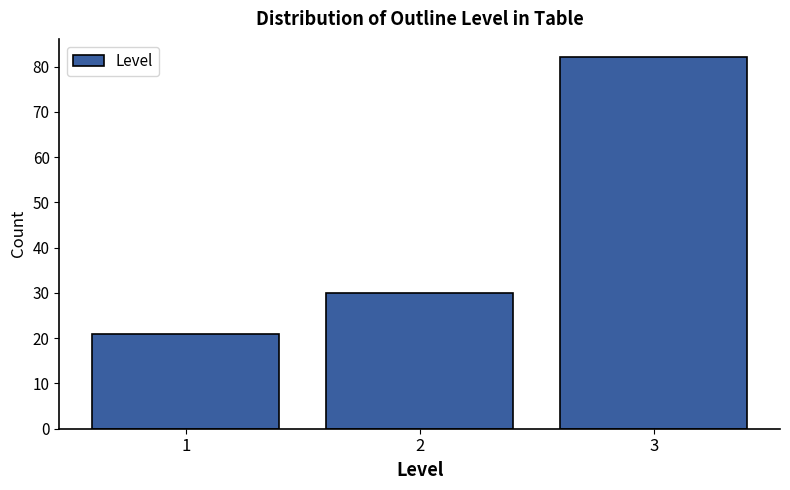

Reading left to right, list every bar in this chart as the range it spans on the x-axis followed by its height. The values are not printed on the chart, so give them approximately, as read against the axis.

0.5 to 1.5: 21
1.5 to 2.5: 30
2.5 to 3.5: 82